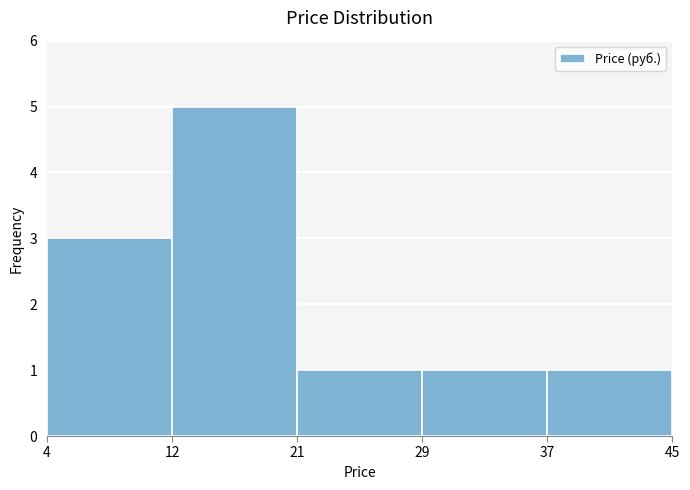

Reading left to right, extract all data points from this chart.

3	5	1	1	1